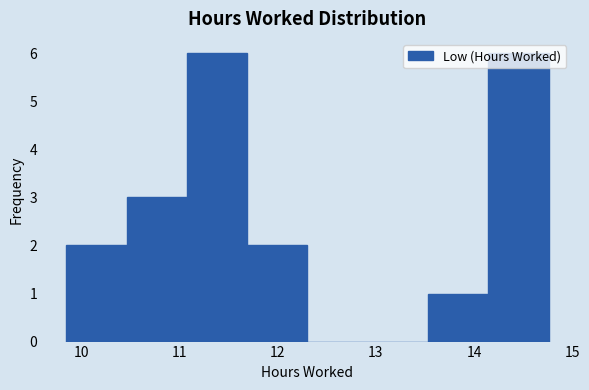

What is the height of the bar covering 14.1 to 14.8 on the x-axis? Neither the bar edges nor the heights are printed on the chart, so give them approximately, as read against the axes.

6